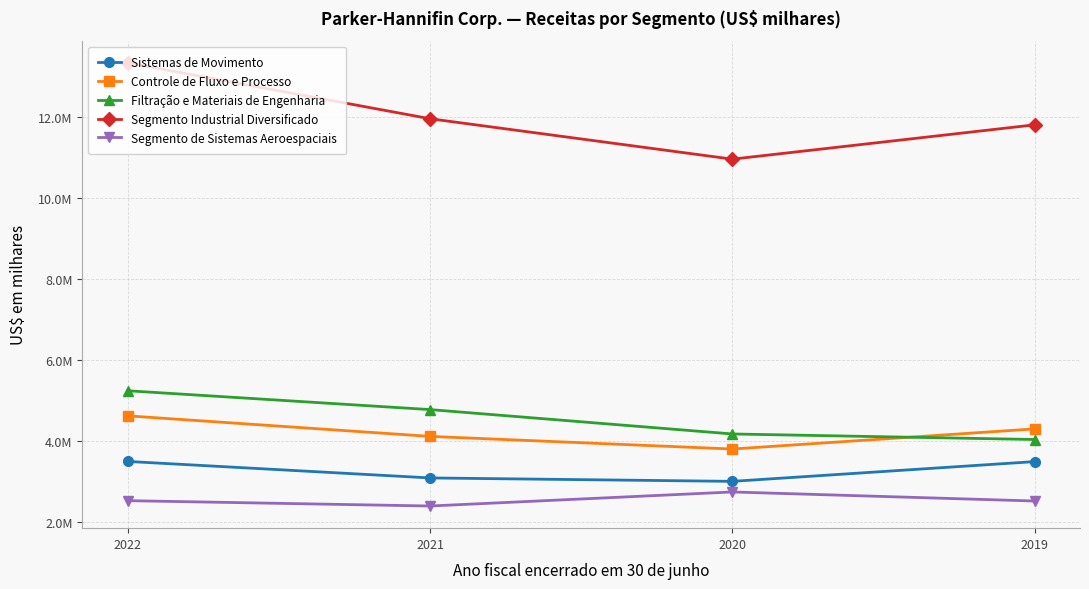

What is the highest value of the Controle de Fluxo e Processo series?

4616270